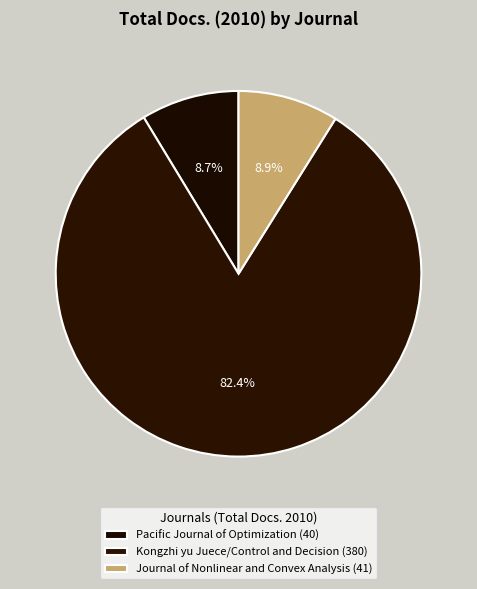

To the nearest percent, what percentage of the pie is Pacific Journal of Optimization?

9%